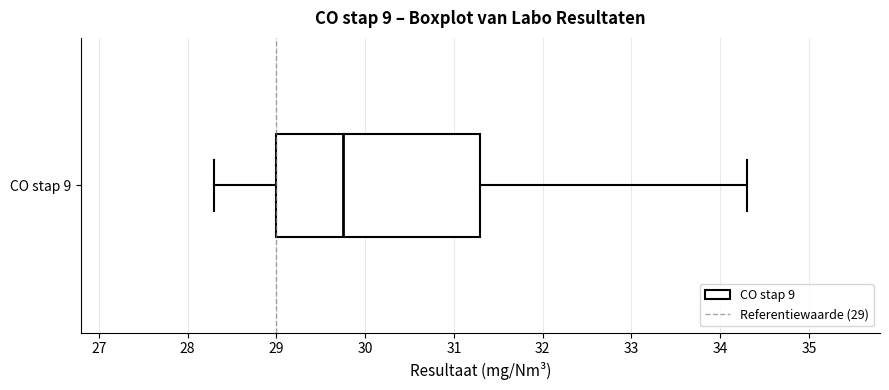

Read this box plot against the x-axis: the position of the median line, the range covered by the box, and the ends of both whiskers. The values are not printed on the chart, so give them approximately, as read against the axis.

median 29.8, box 29.0 to 31.3, whiskers 28.3 to 34.3